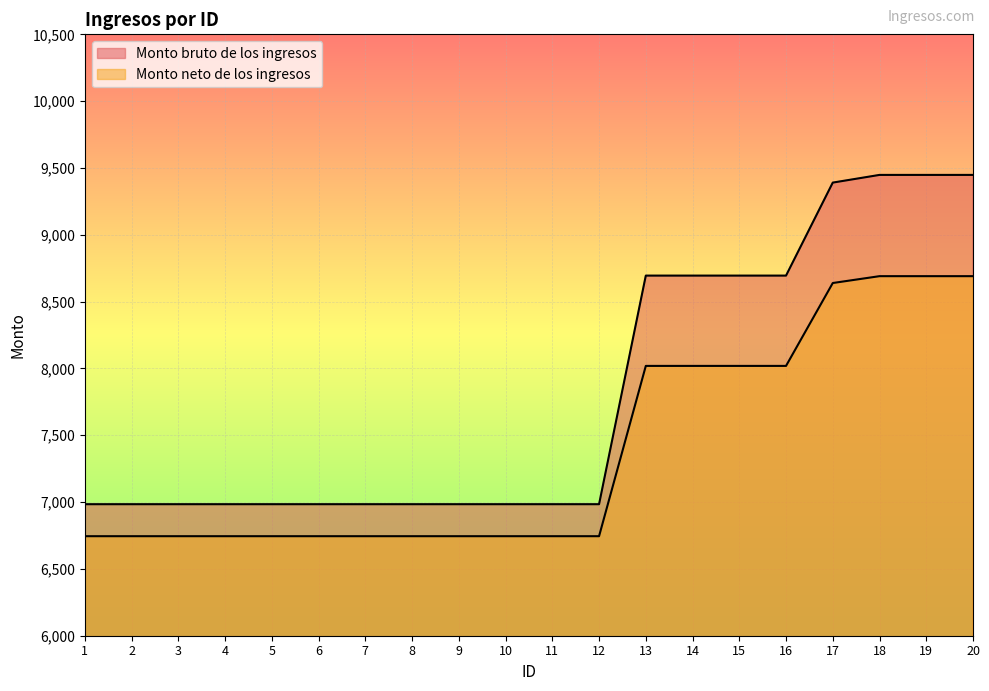

What is the greatest value displayed?

9448.1